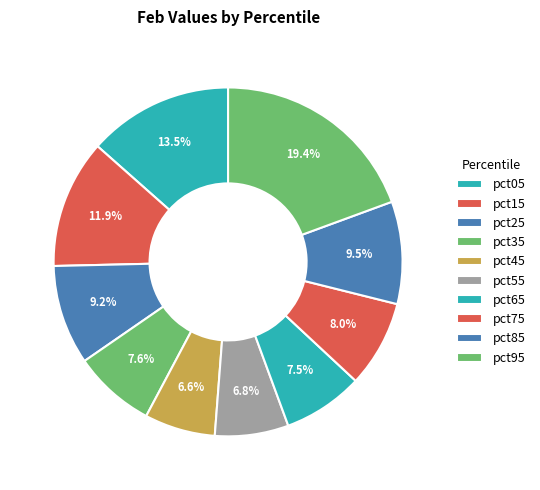

To the nearest percent, what is the difference between the largest and smallest slice percentages?

13%